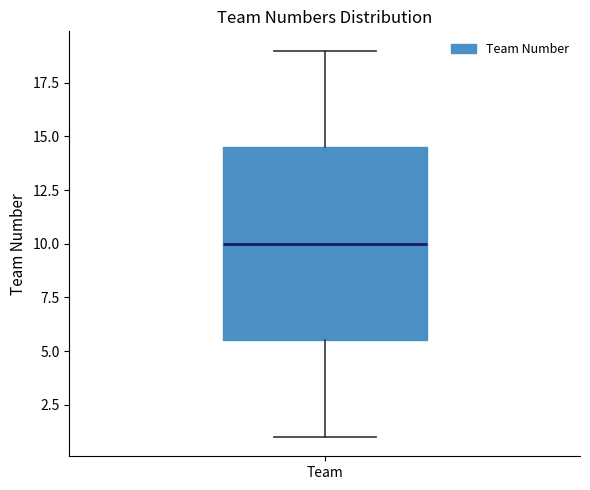

Where does the median line of the box for Team sit on the y-axis? The values are not printed on the chart, so give them approximately, as read against the axis.

10.0